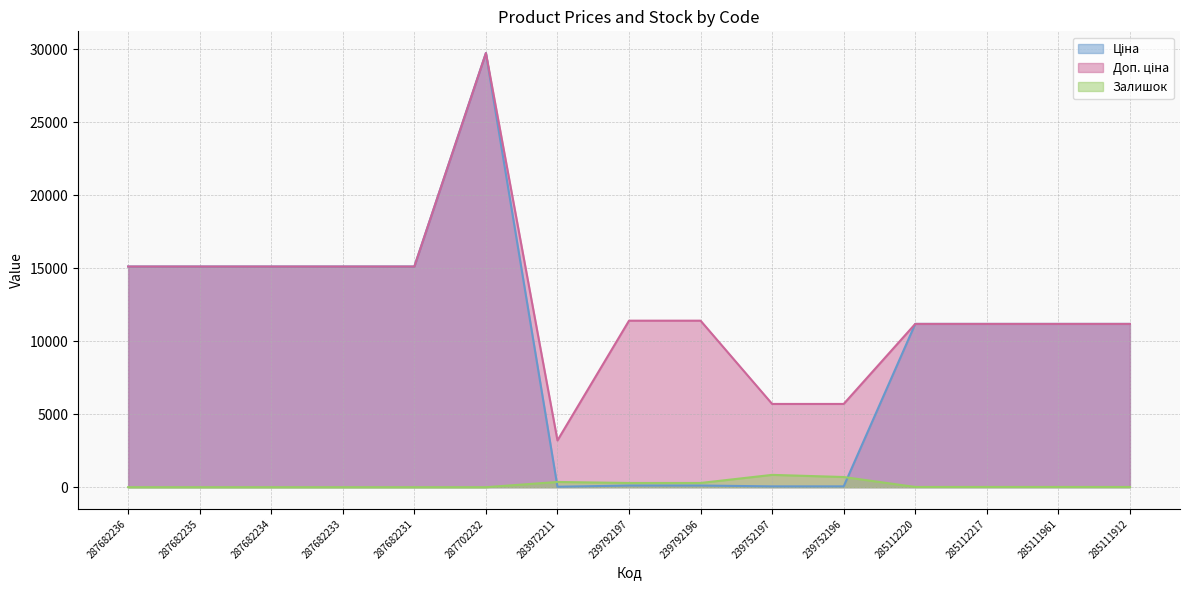

Count the number of categories in the chart.

15